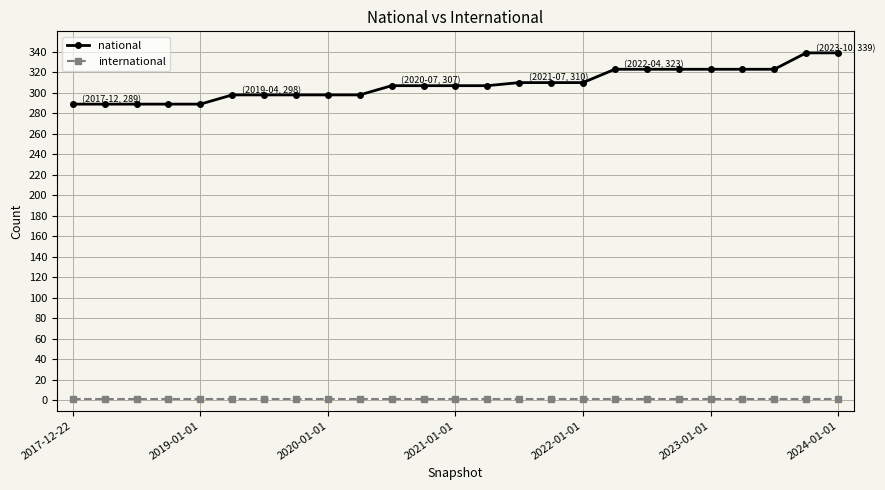

Which series has the largest total across all categories?

national